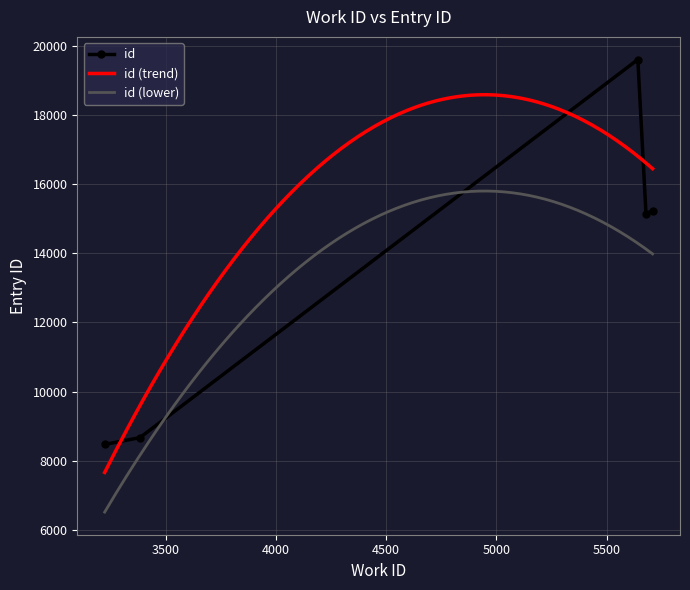

What position from the right is 3384?

4